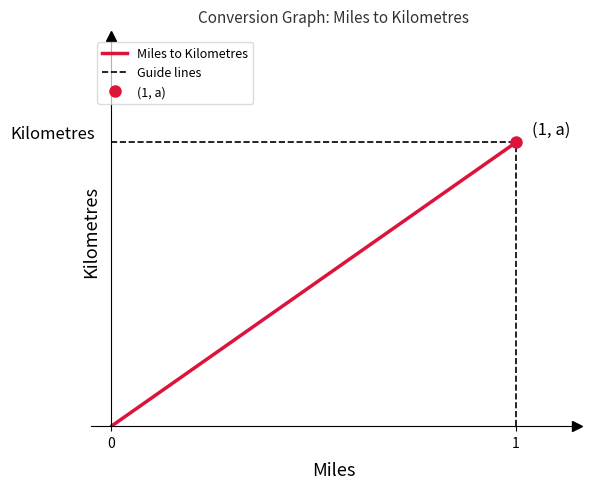

How many data points does each series have?

2